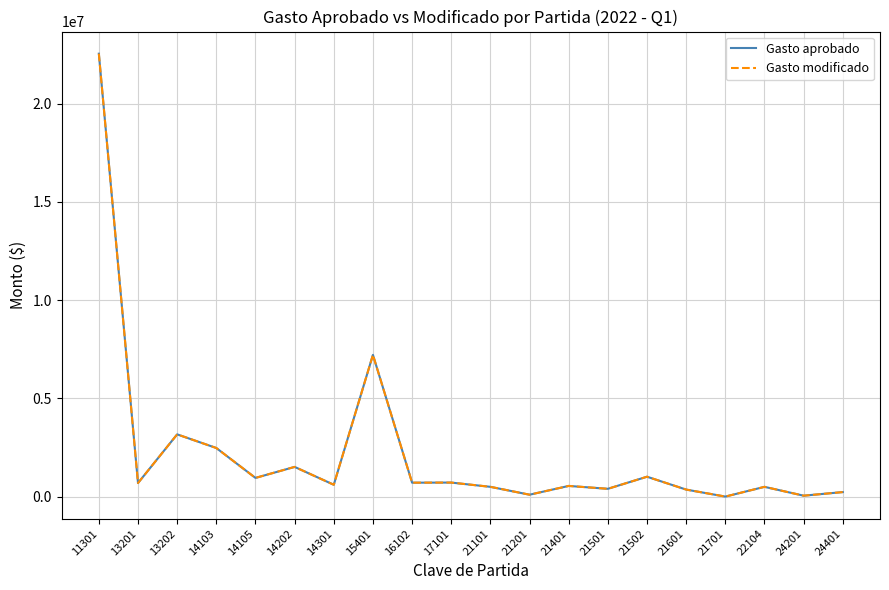

Reading left to right, transcribe all the data shown in this chart.

Gasto aprobado: 22539800	693400	3169700	2476100	954000	1514300	605700	7214700	711300	717100	500000	100000	546000	400000	1015000	360000	4000	500000	50000	233000
Gasto modificado: 22539800	693400	3169700	2476100	954000	1514300	605700	7214700	711300	717100	500000	100000	546000	400000	1015000	360000	4000	500000	50000	233000